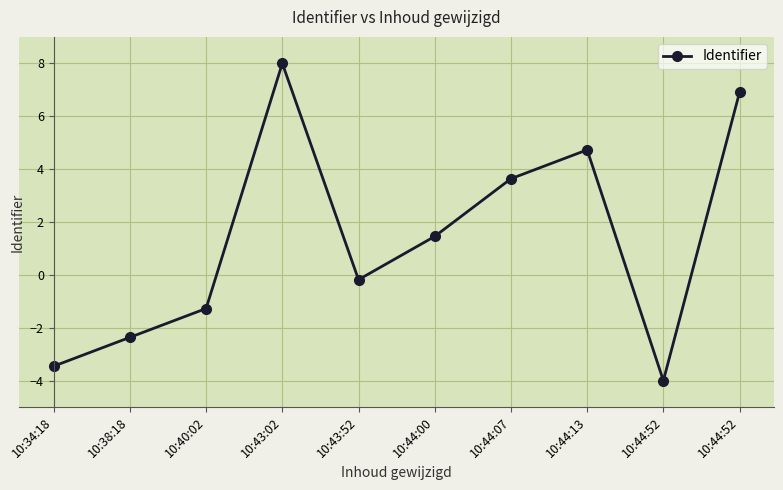

Which category has the highest value across all series?

10:43:02